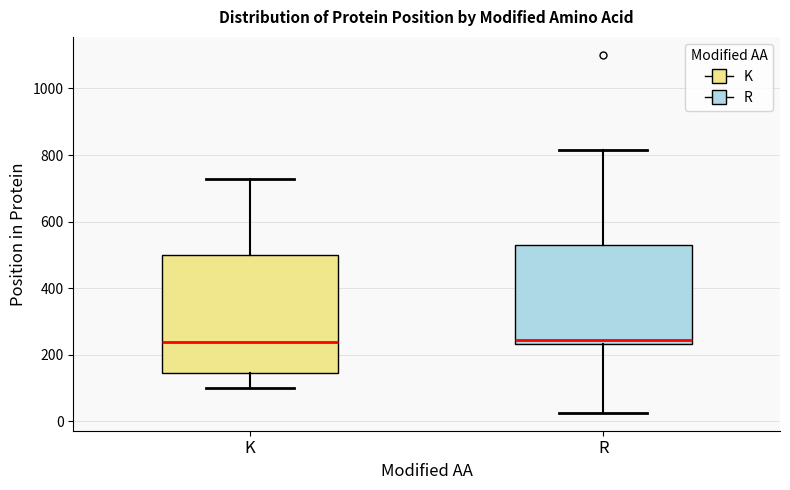

Where is the upper edge of the box for R on the y-axis? The values are not printed on the chart, so give them approximately, as read against the axis.

540